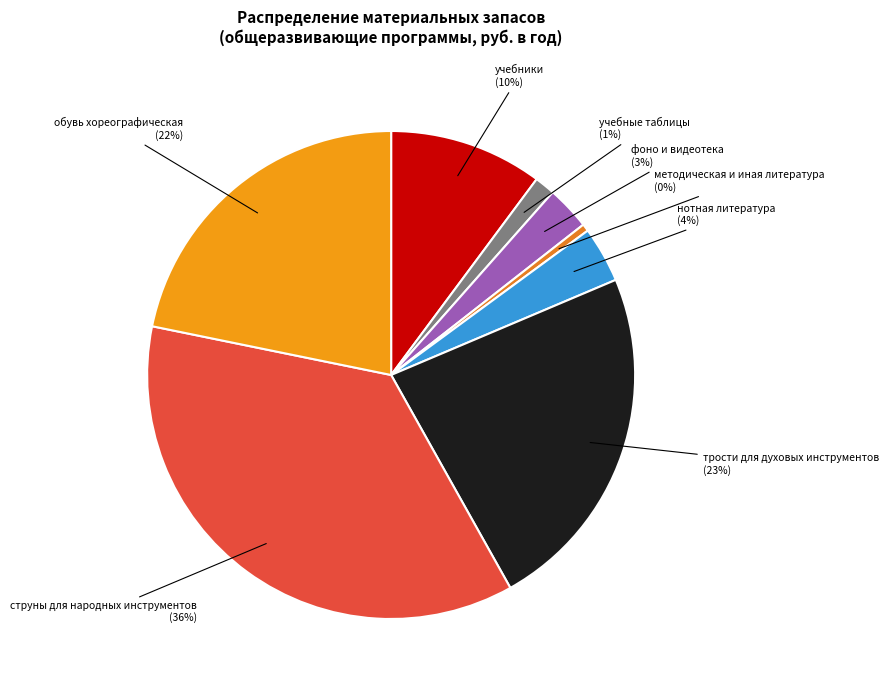

Do нотная литература and обувь хореографическая together represent more than half of the pie?

No